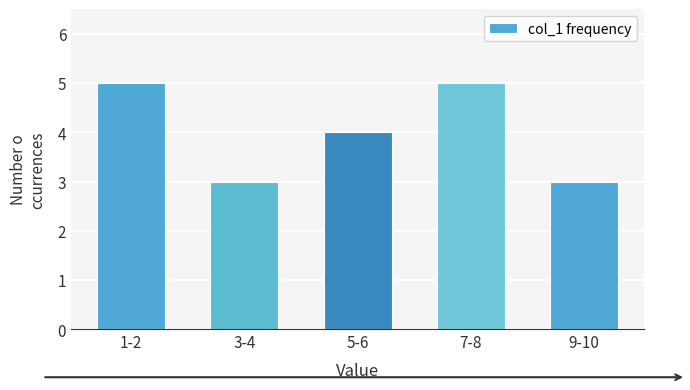

Reading left to right, list all the values displayed in this chart.

1-2=5	3-4=3	5-6=4	7-8=5	9-10=3